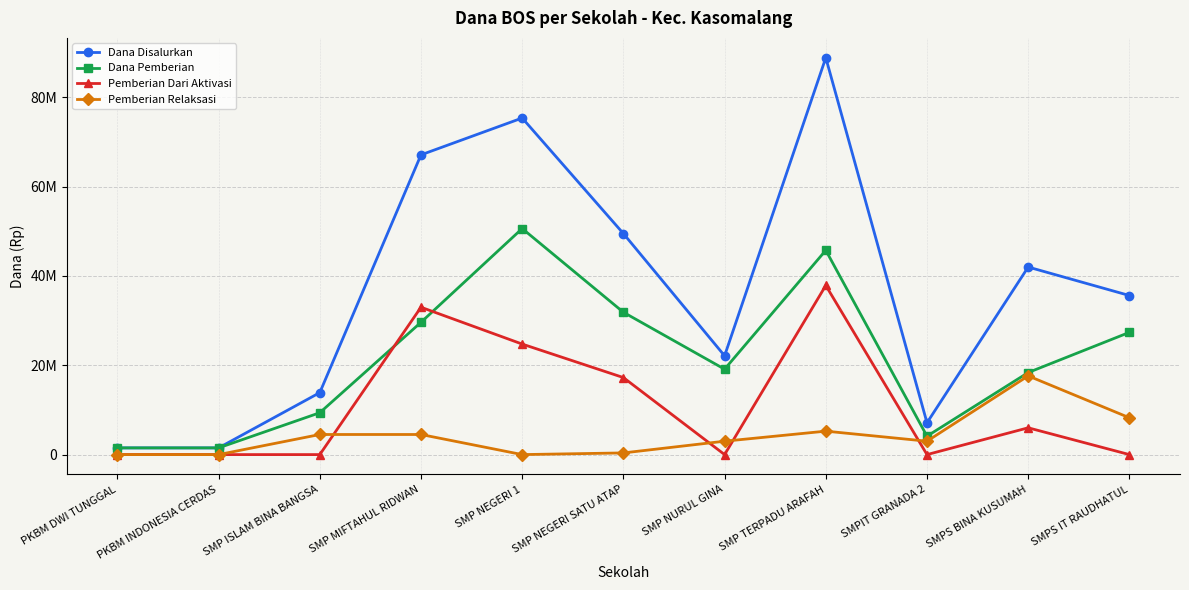

Does the chart have visible grid lines?

Yes